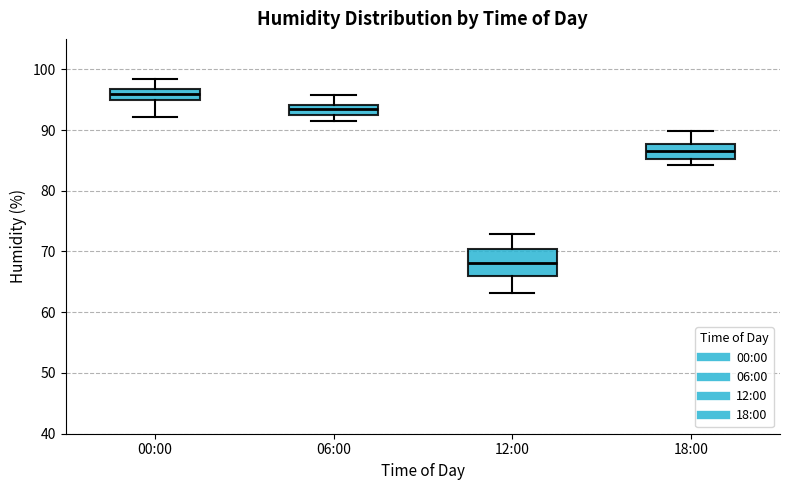

Which box has the lowest median line?

12:00